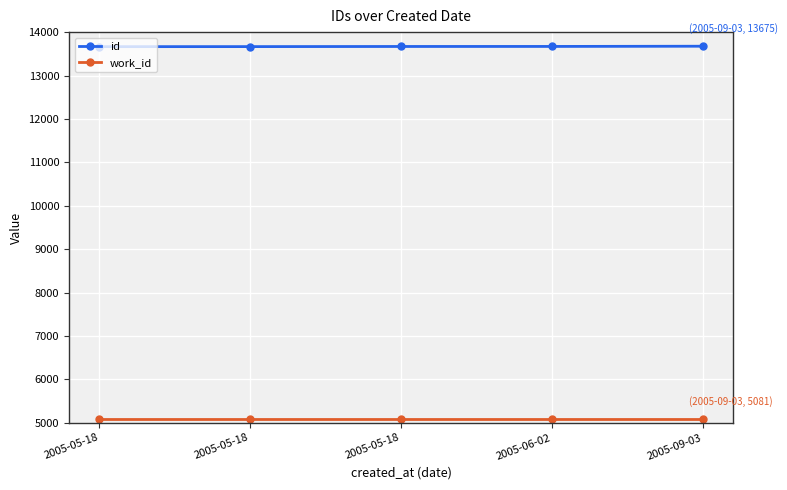

Is this an area chart (filled region under the line)?

No